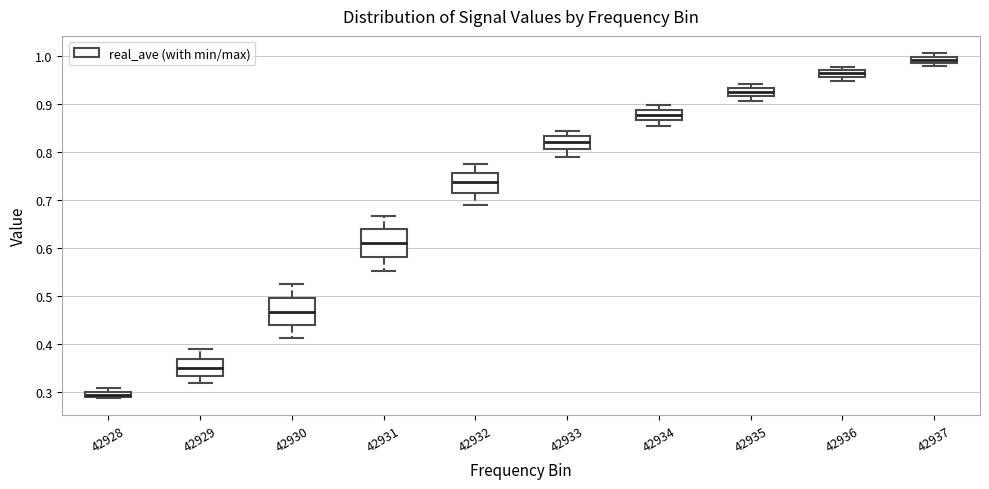

Which box has the highest median line?

42937